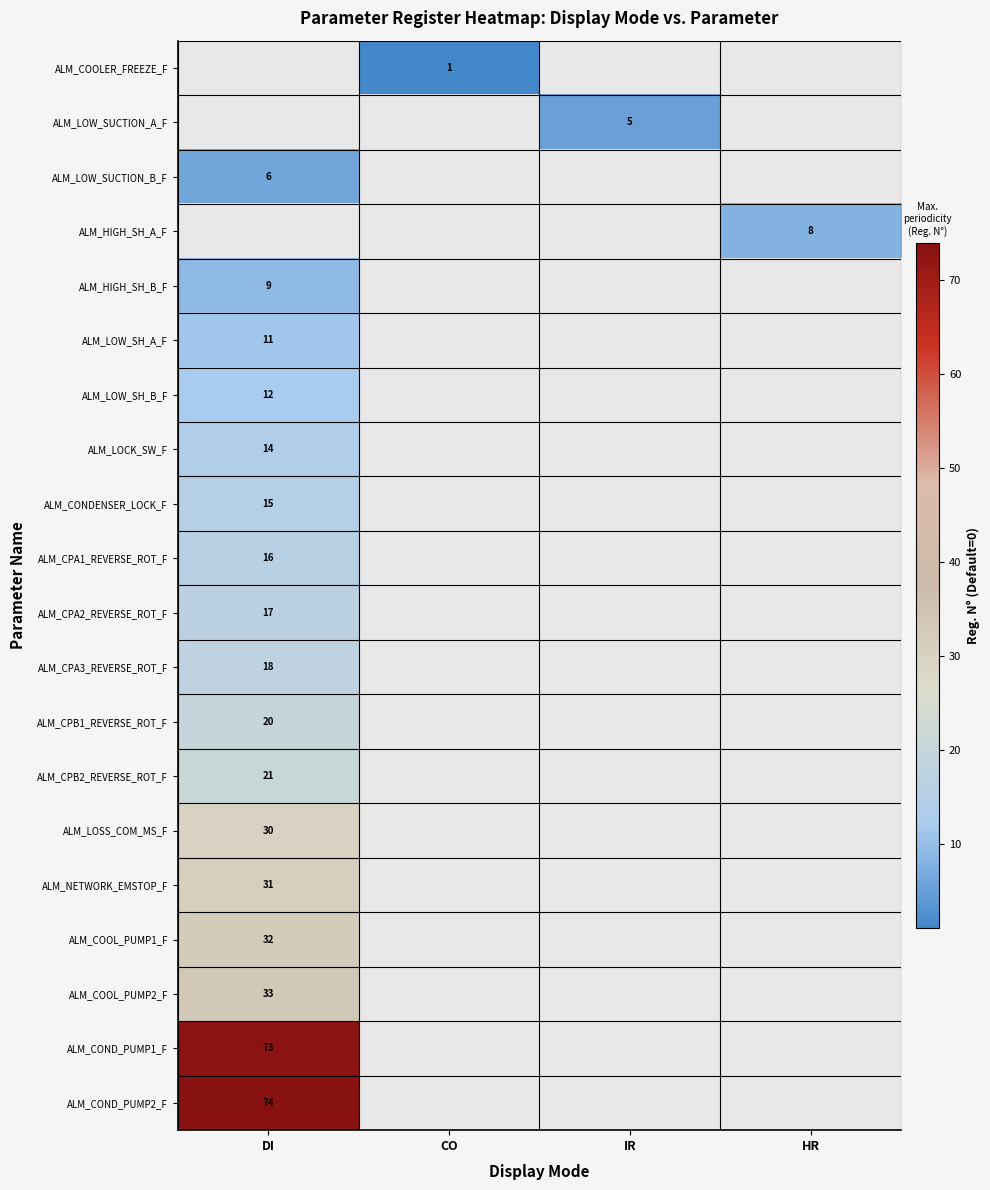

Is it true that ALM_CPB2_REVERSE_ROT_F equals 21 at DI?

True